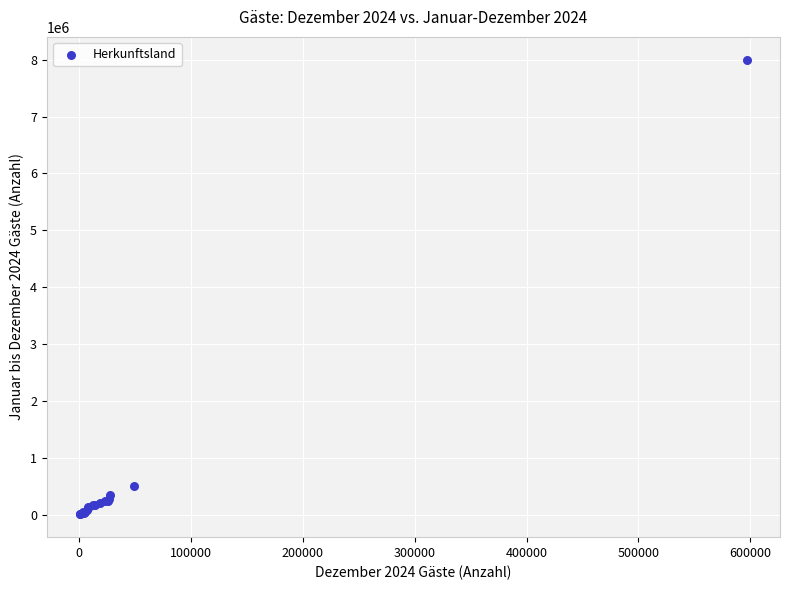

What Y value in the scatter plot is closest to 4006879?

522300